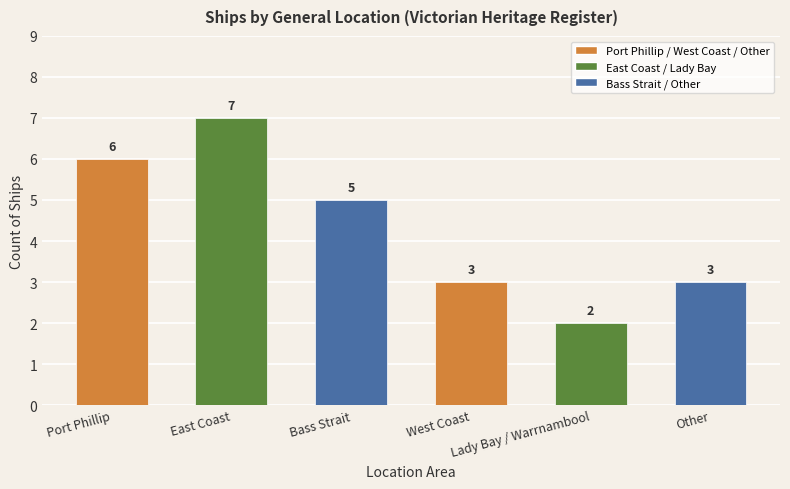

The chart shows a value of 4 at West Coast. True or false?

False